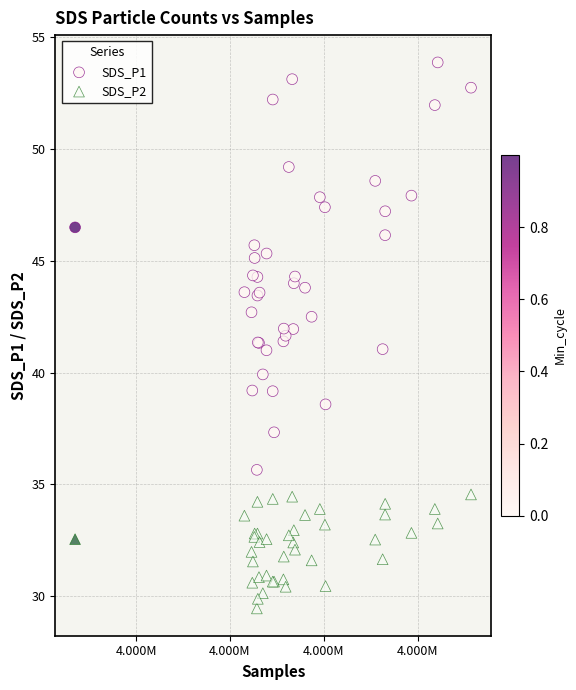

What is the X range (max minus min) for the scatter plot?

42189.0